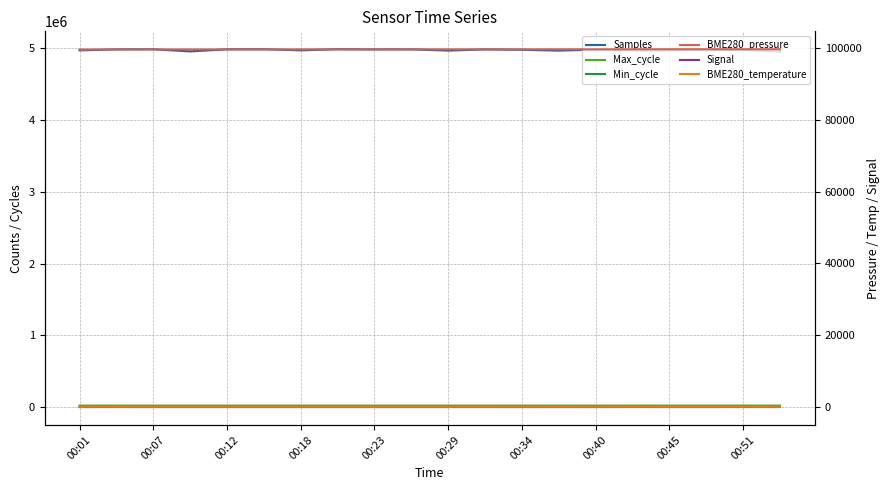

Is the value of Max_cycle at 11 greater than the value of BME280_temperature at 13?

Yes